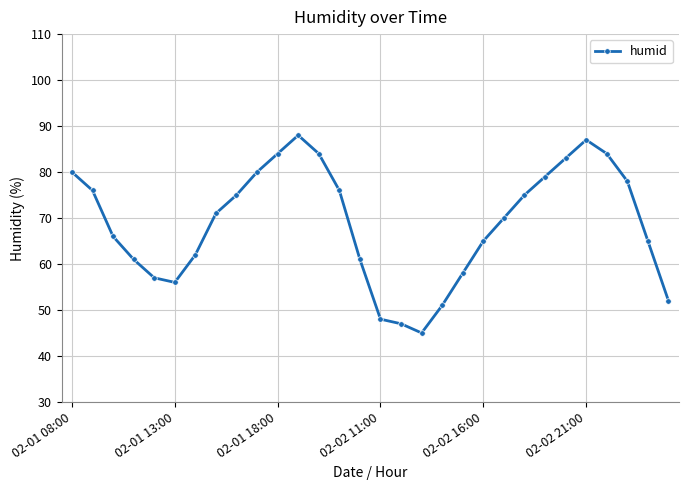

What is the minimum value shown in the chart?

45